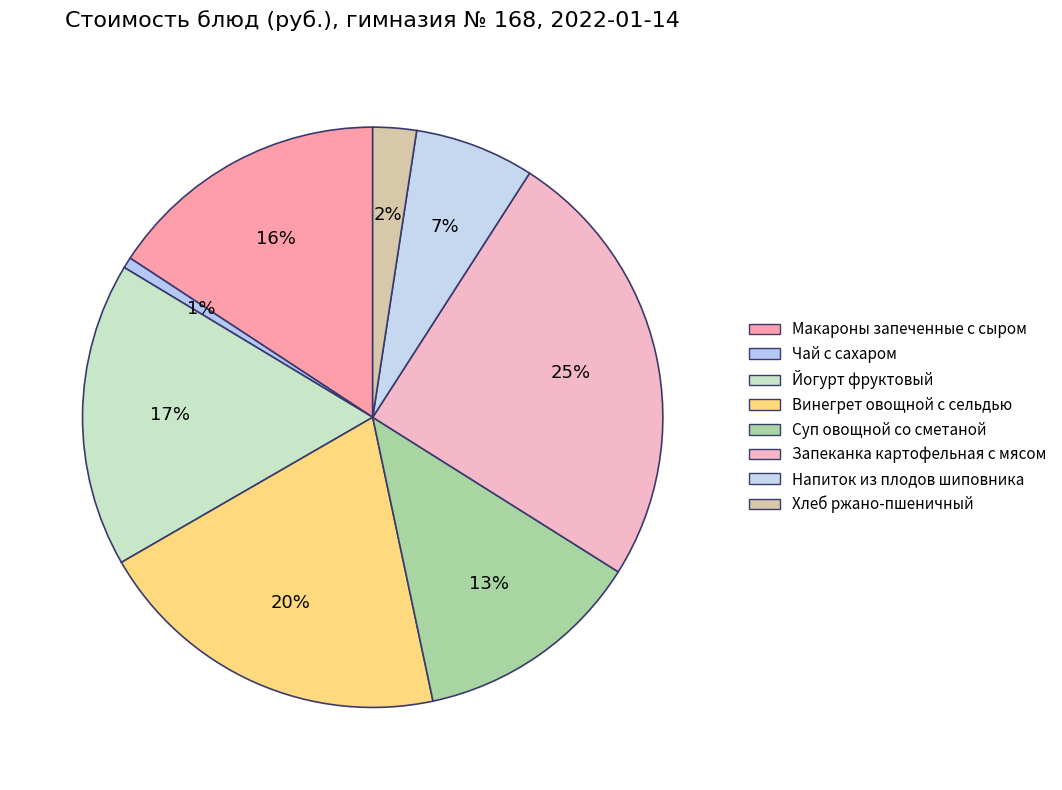

Combined, what portion of the pie is Чай с сахаром and Суп овощной со сметаной?

13.3%